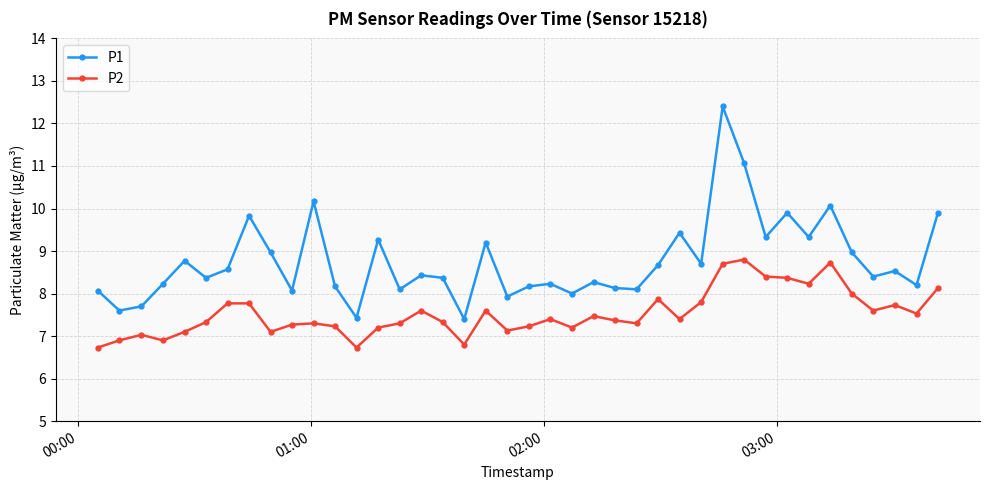

Which series has the widest spread of values?

P1